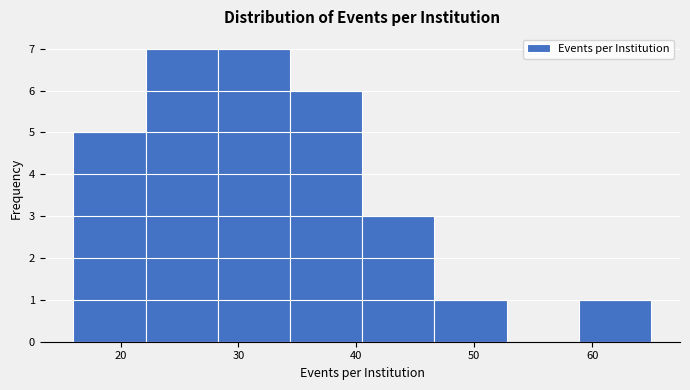

Reading left to right, transcribe this chart: for each bar, give the range it covers on the x-axis and its height. Neither the bar edges nor the heights are printed on the chart, so give them approximately, as read against the axes.

16 to 22: 5
22 to 28: 7
28 to 34: 7
34 to 41: 6
41 to 47: 3
47 to 53: 1
53 to 59: 0
59 to 65: 1